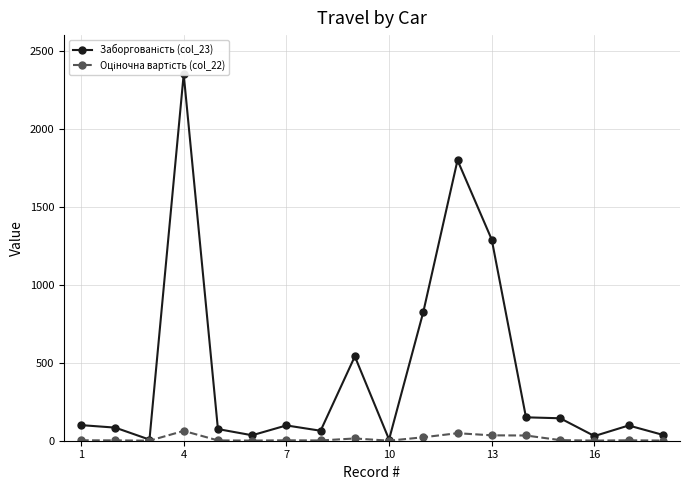

How many lines are shown in the chart?

2